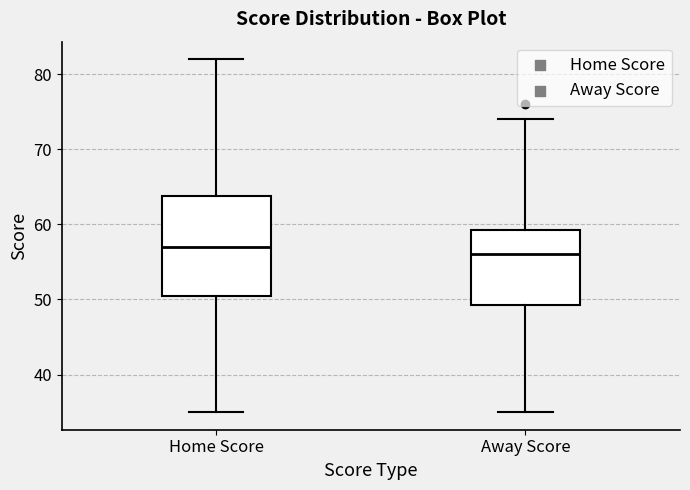

Reading left to right, transcribe this box plot: for each box, give where its median line is, the range the box spans, and where its two whiskers end, as read against the y-axis. The values are not printed on the chart, so give them approximately, as read against the axis.

Home Score: median 57, box 51 to 64, whiskers 35 to 82
Away Score: median 56, box 49 to 59, whiskers 35 to 74